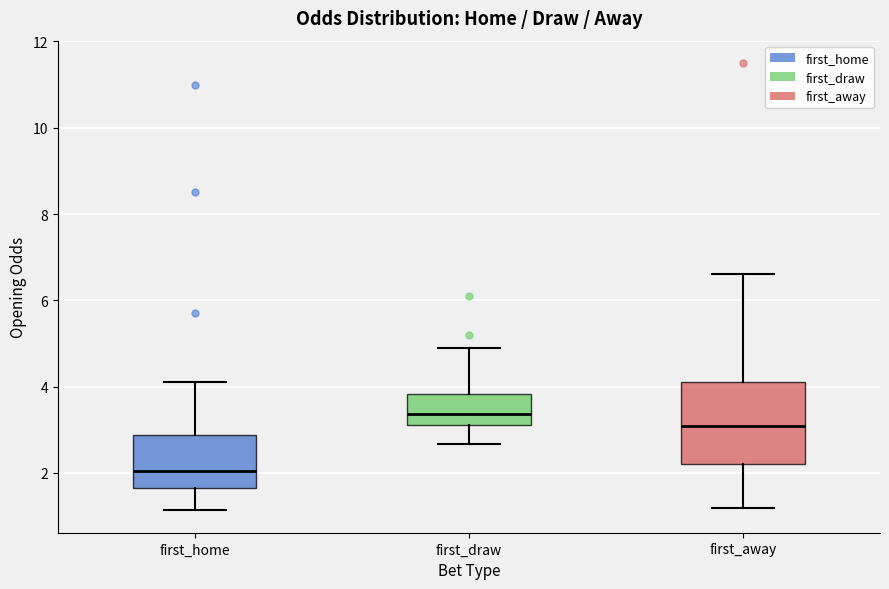

Where does the lower whisker of the box for first_home end on the y-axis? The values are not printed on the chart, so give them approximately, as read against the axis.

1.2